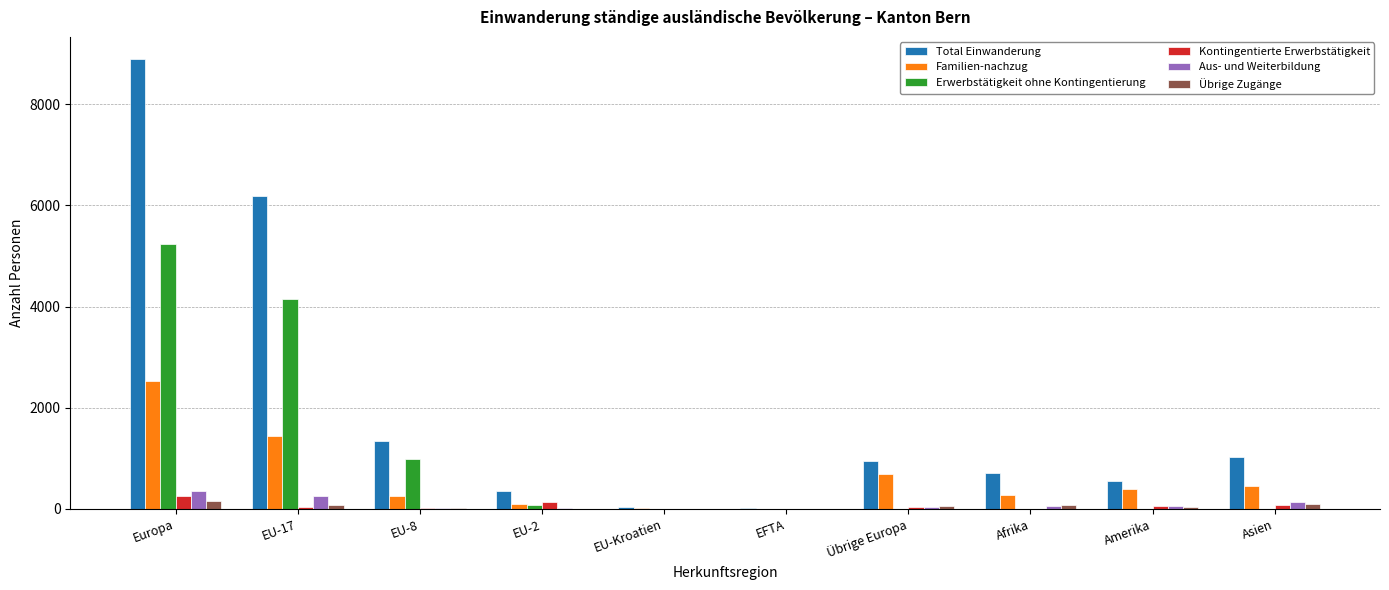

What is the sum of all Aus- und Weiterbildung values?

942